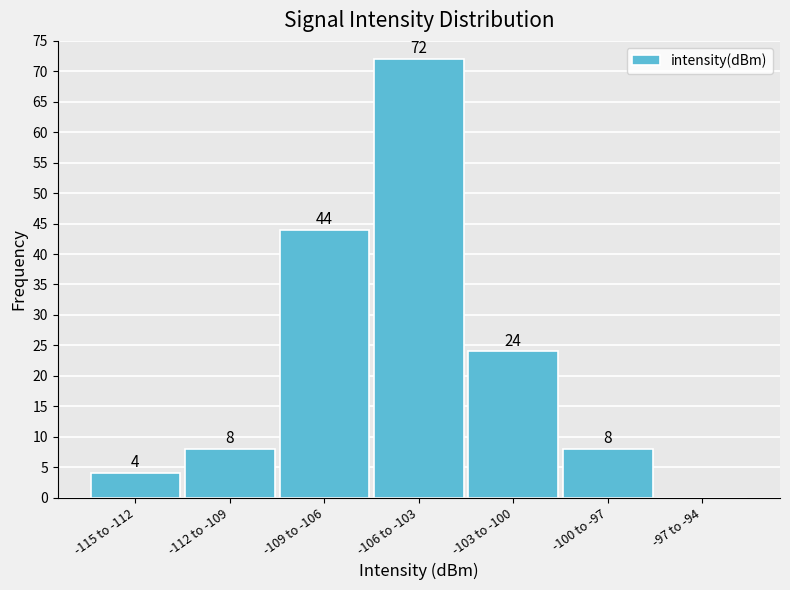

Reading left to right, what are all the values shown in this chart?

-115 to -112=4	-112 to -109=8	-109 to -106=44	-106 to -103=72	-103 to -100=24	-100 to -97=8	-97 to -94=0